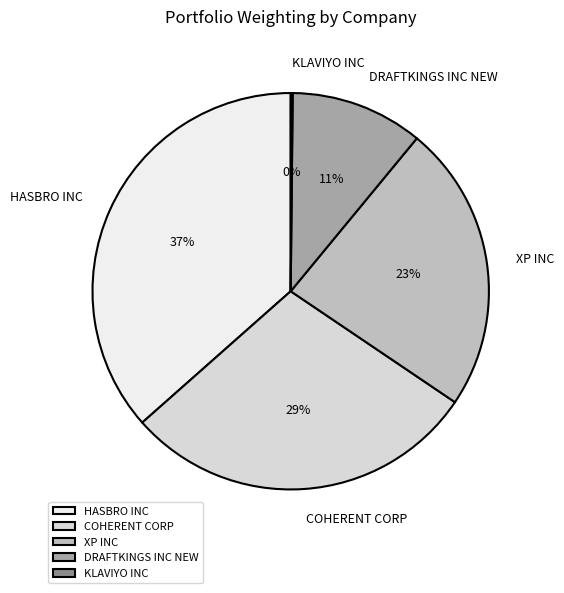

Is it true that DRAFTKINGS INC NEW is 1% of the pie?

False